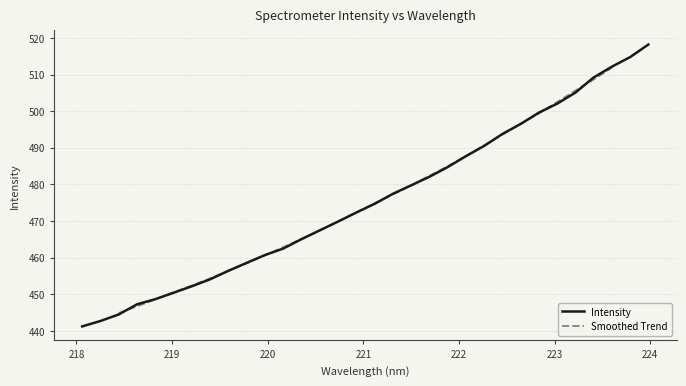

What is the minimum value for Intensity?

441.2